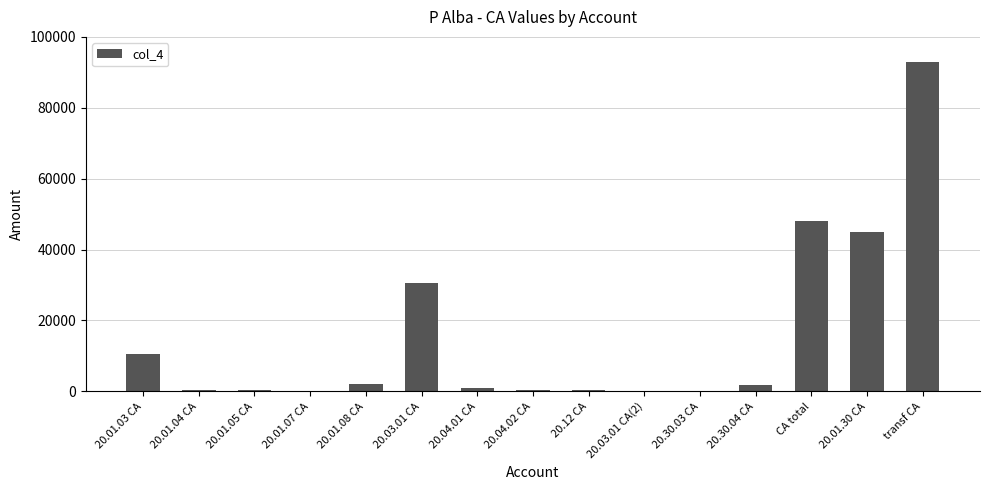

Which label corresponds to the largest value in the chart?

transf CA